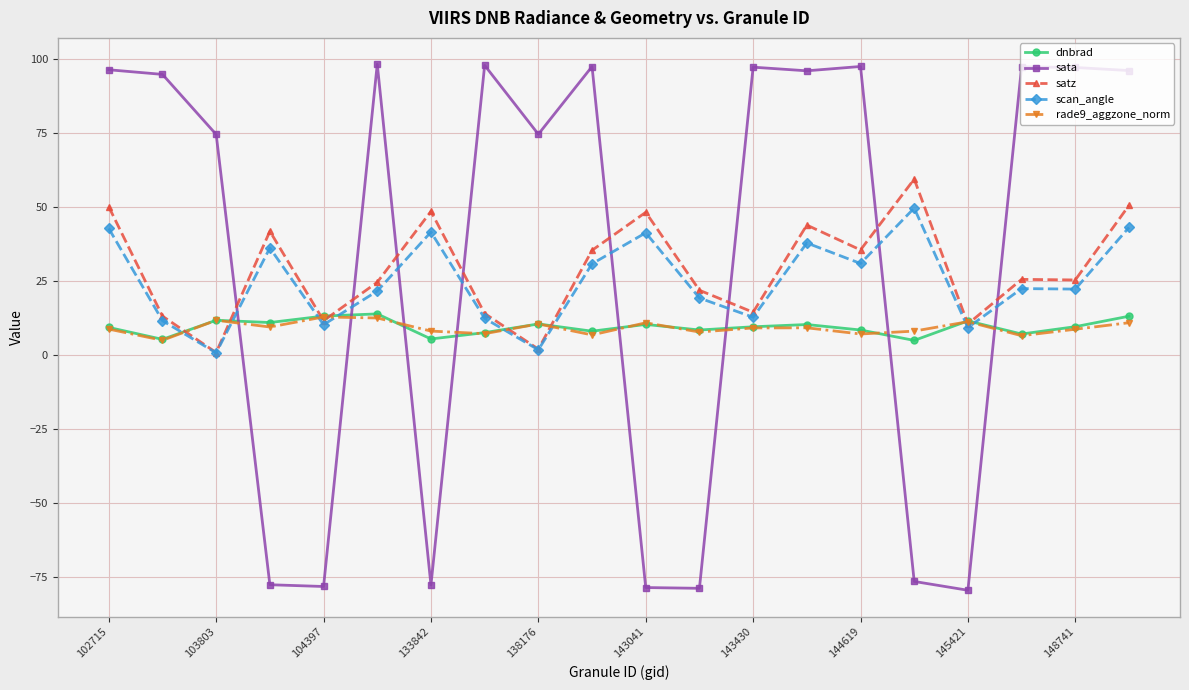

Which series has the widest spread of values?

sata